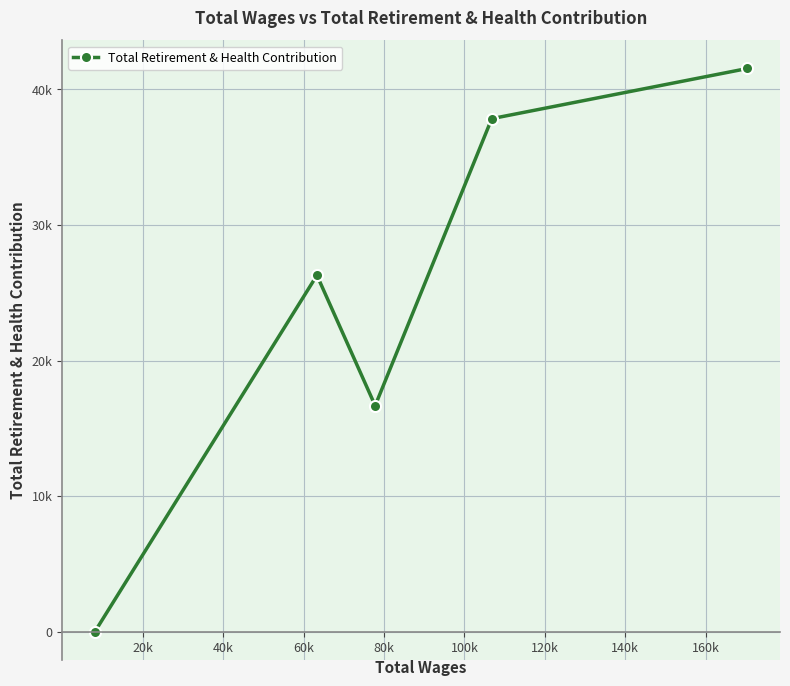

What is the difference between the maximum and minimum values?

41544